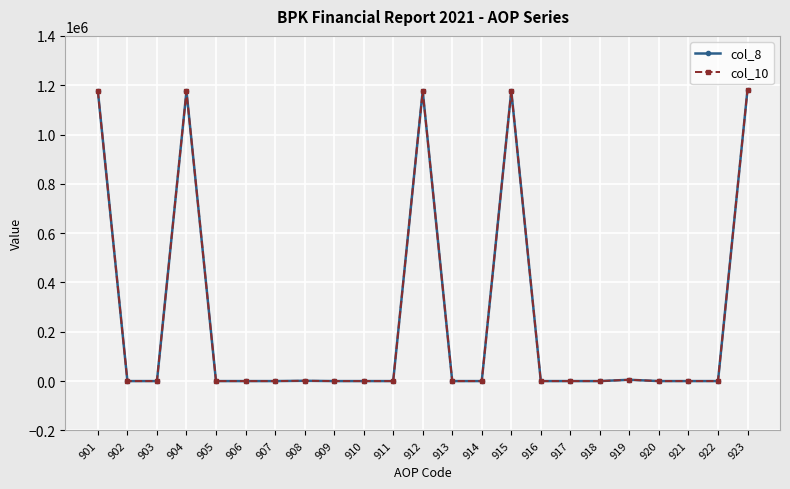

How many lines are shown in the chart?

2